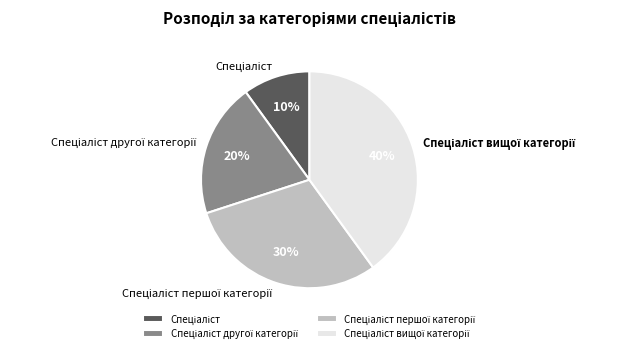

To the nearest percent, what is the average slice percentage?

25%